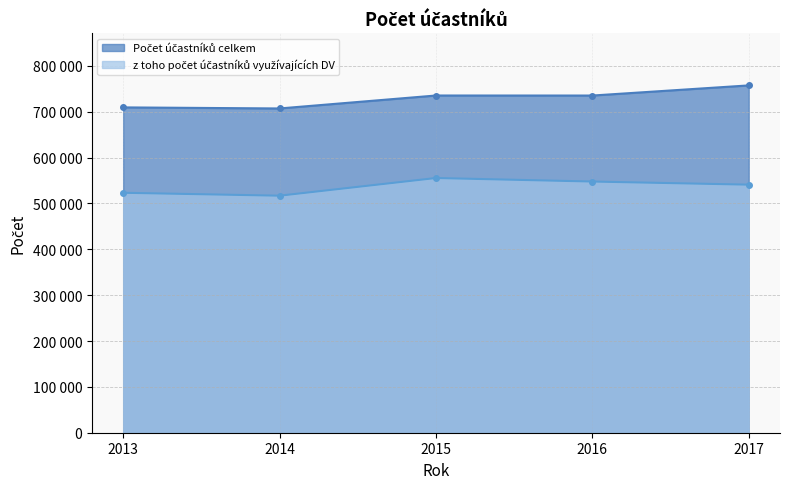

Between 2013 and 2017, which series saw the biggest shift?

Počet účastníků celkem